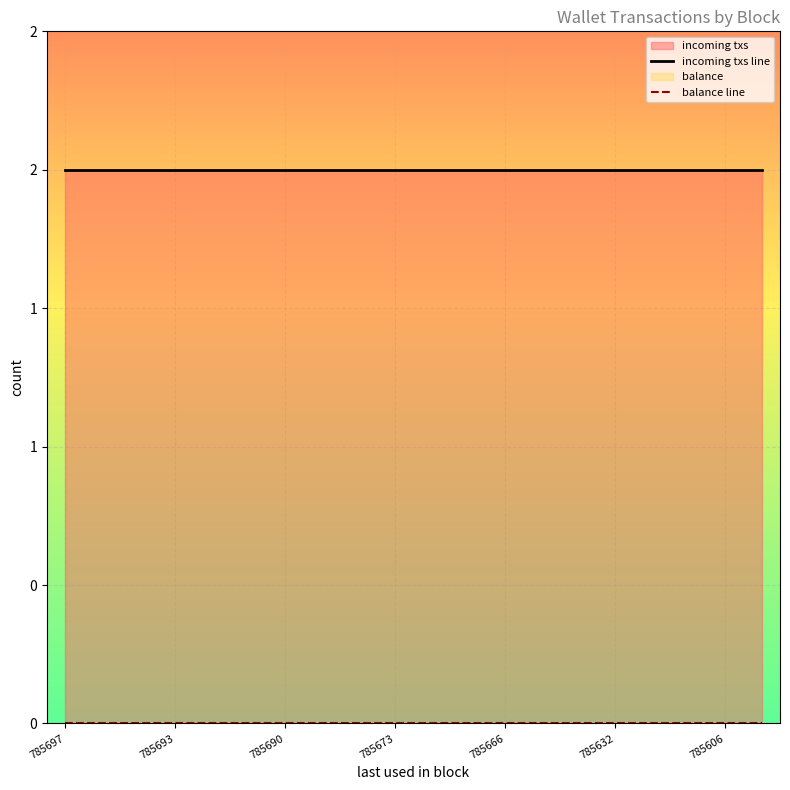

How many lines are shown in the chart?

2